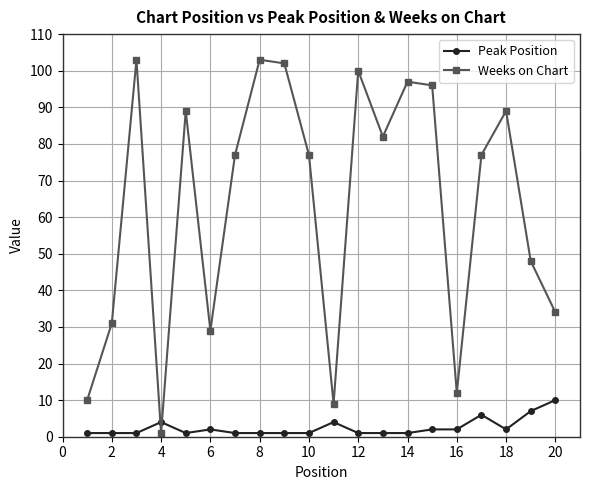

True or false: Weeks on Chart has more than 2 points higher than both neighbors.

True